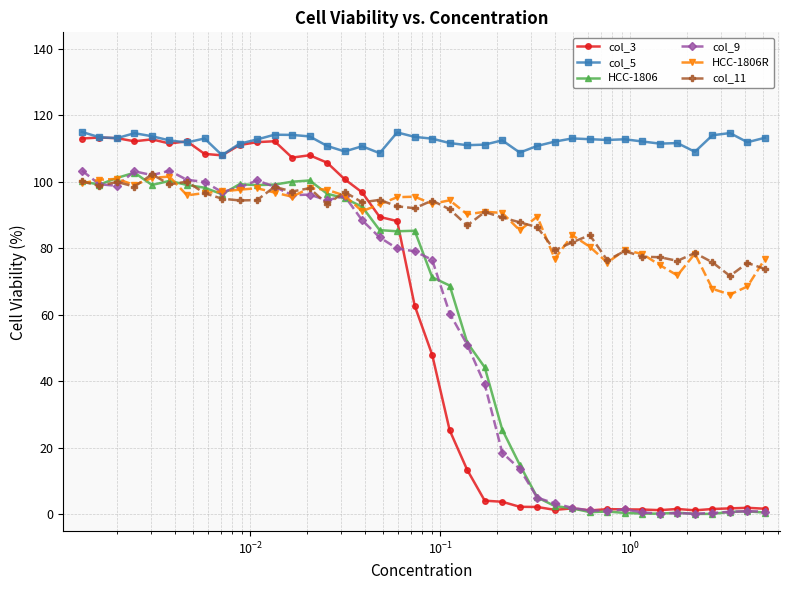

What is the lowest value of the col_5 series?

108.1